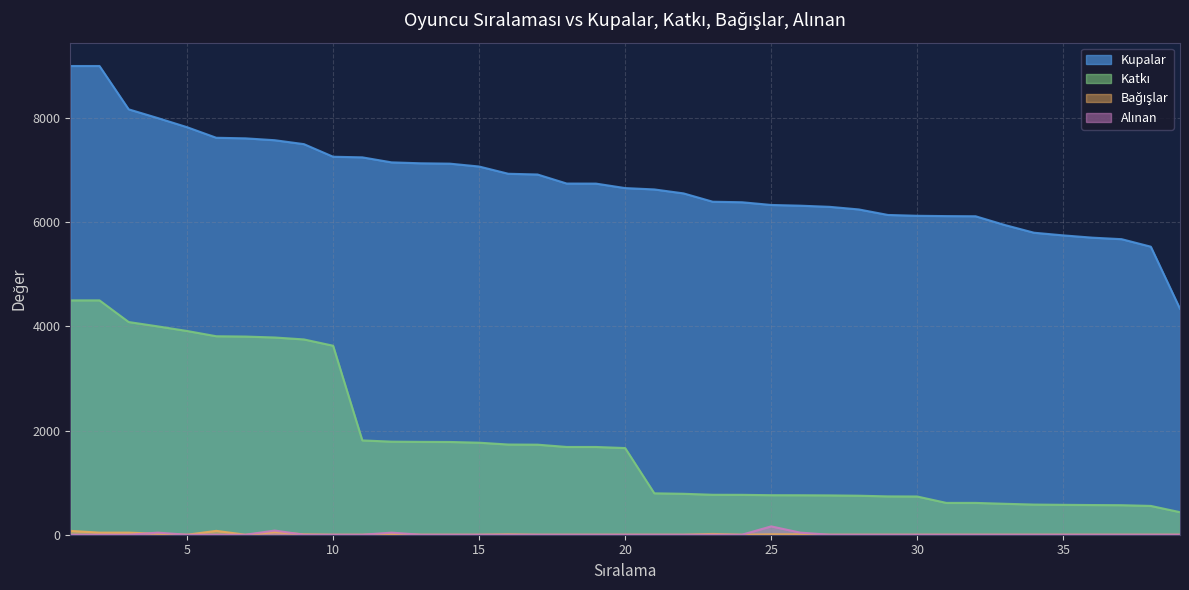

Which series has the widest spread of values?

Kupalar